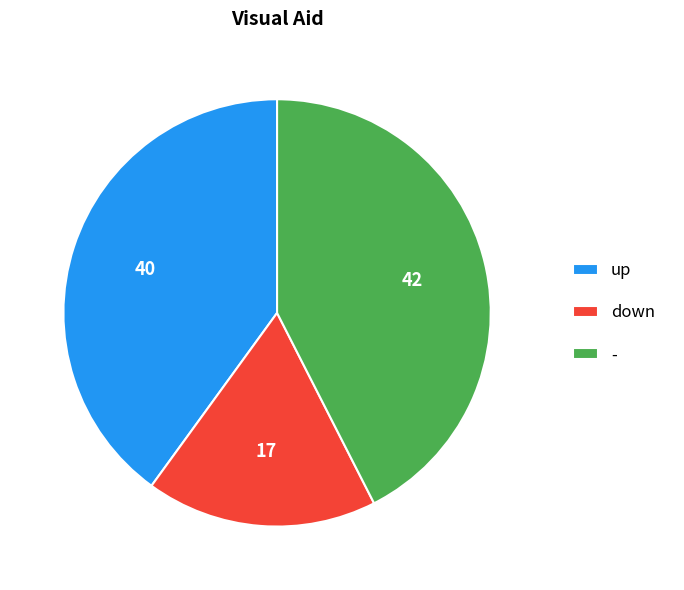

Combined, do down and up account for over 50%?

Yes